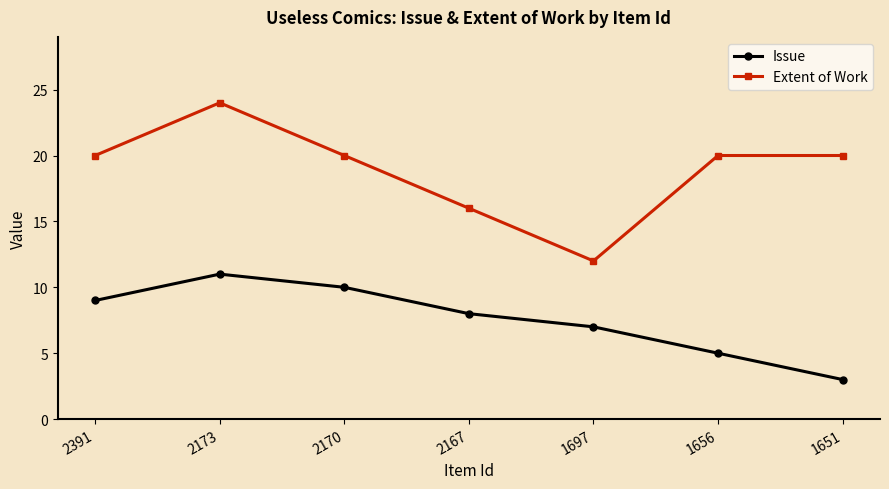

Rank the series by their maximum value, from lowest to highest.

Issue, Extent of Work